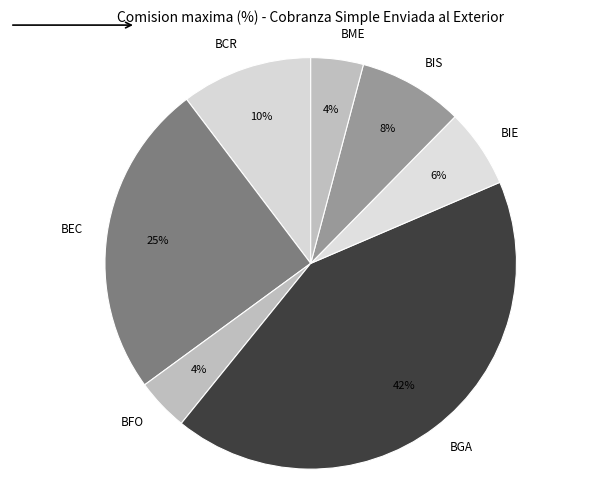

To the nearest percent, what is the combined percentage of BIS and BIE?

14%